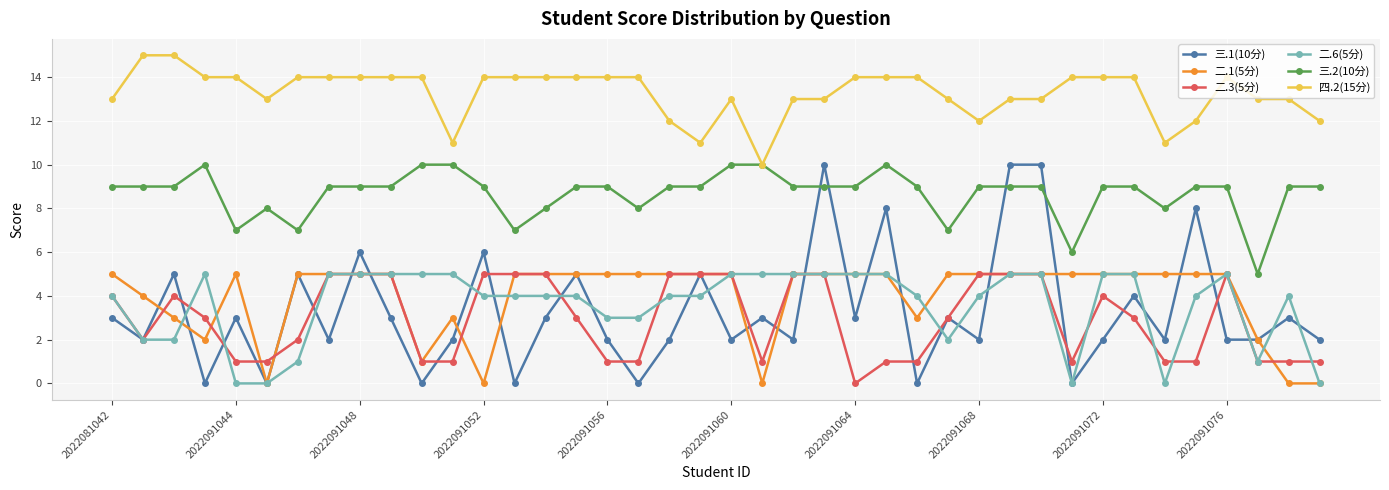

What are all the series names shown in the legend?

三.1(10分), 二.1(5分), 二.3(5分), 二.6(5分), 三.2(10分), 四.2(15分)